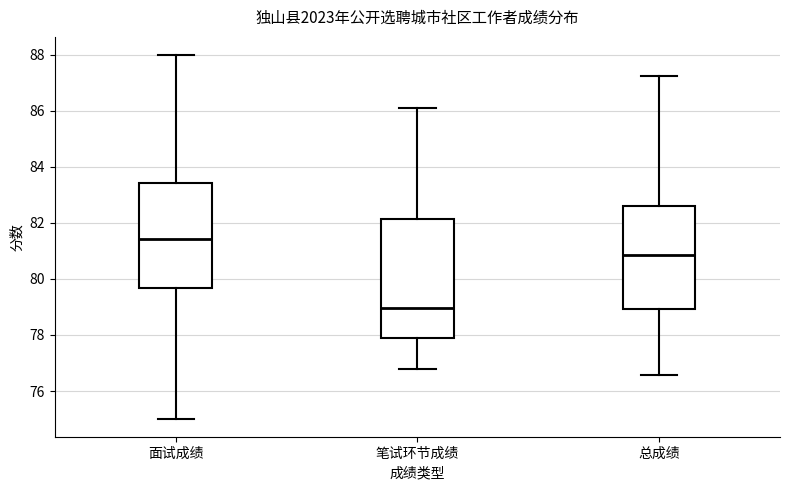

Reading left to right, transcribe this box plot: for each box, give where its median line is, the range the box spans, and where its two whiskers end, as read against the y-axis. The values are not printed on the chart, so give them approximately, as read against the axis.

面试成绩: median 81.4, box 79.6 to 83.4, whiskers 75.0 to 88.0
笔试环节成绩: median 79.0, box 78.0 to 82.2, whiskers 76.8 to 86.2
总成绩: median 80.8, box 79.0 to 82.6, whiskers 76.6 to 87.2